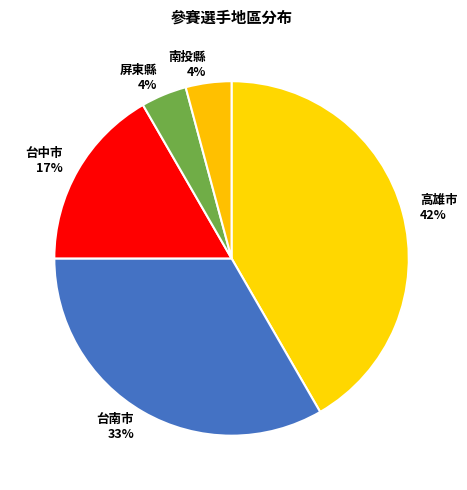

Does 南投縣 account for over 50% of the chart?

No